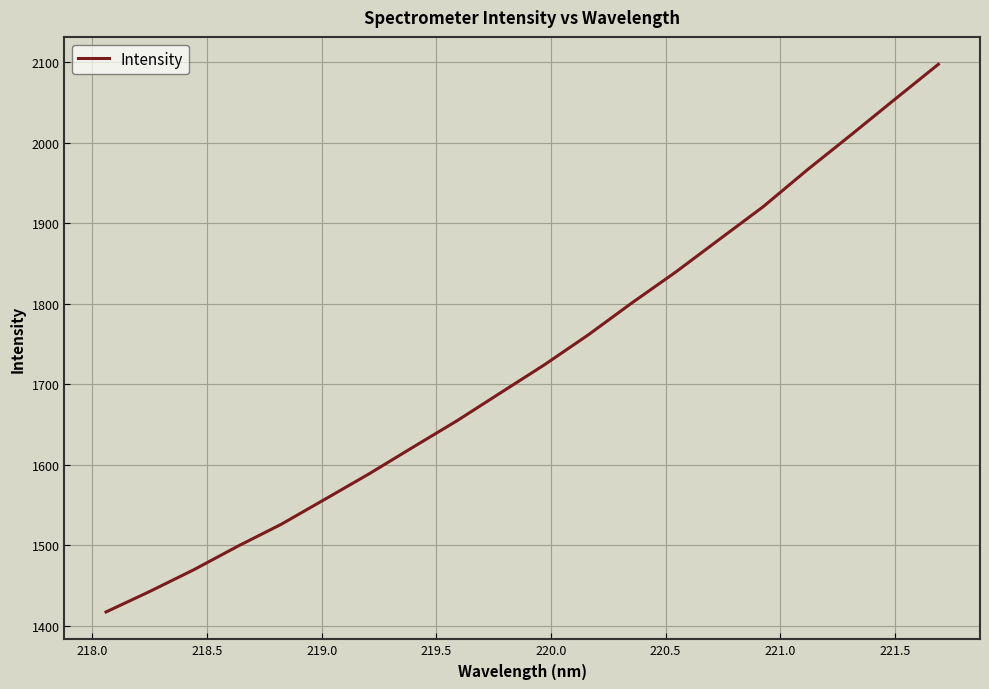

What is the difference between the maximum and minimum values?

680.4